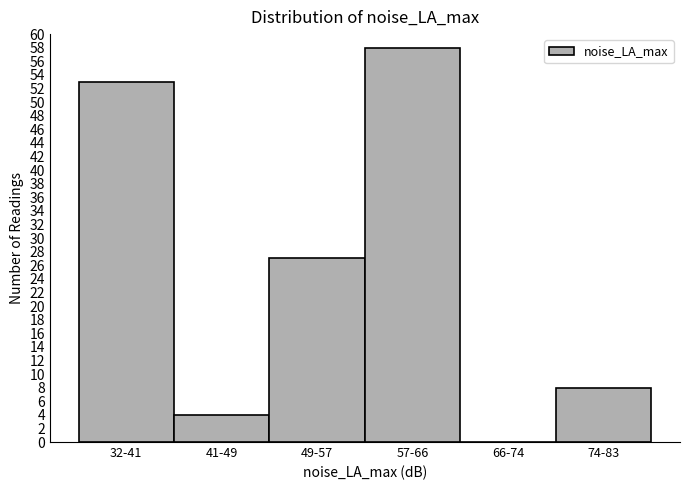

Reading left to right, transcribe all the data shown in this chart.

32-41=53	41-49=4	49-57=27	57-66=58	66-74=0	74-83=8